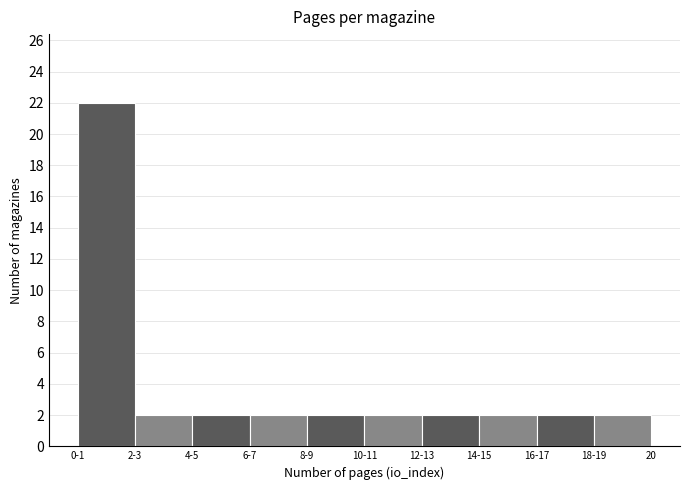

Reading left to right, list all the values displayed in this chart.

22	2	2	2	2	2	2	2	2	2